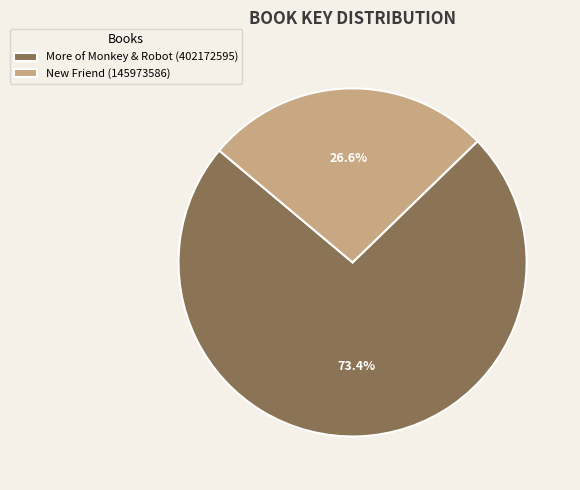

Does More of Monkey & Robot (402172595) represent more than half of the total?

Yes